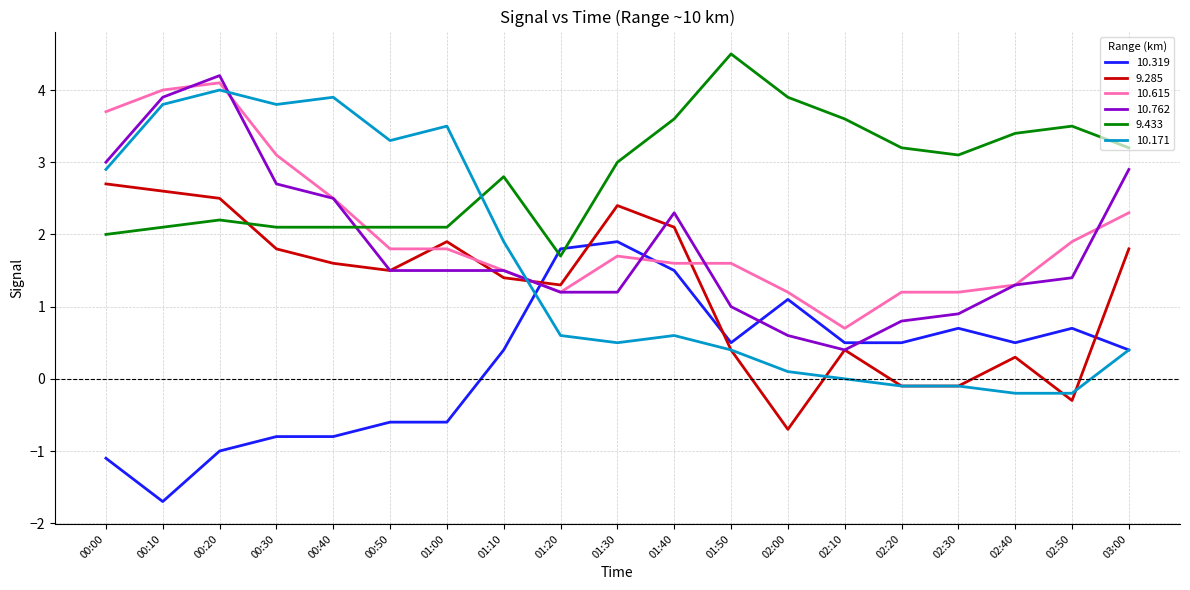

Reading right to left, extract all data points from this chart.

10.319: 03:00=0.4	02:50=0.7	02:40=0.5	02:30=0.7	02:20=0.5	02:10=0.5	02:00=1.1	01:50=0.5	01:40=1.5	01:30=1.9	01:20=1.8	01:10=0.4	01:00=-0.6	00:50=-0.6	00:40=-0.8	00:30=-0.8	00:20=-1.0	00:10=-1.7	00:00=-1.1
9.285: 03:00=1.8	02:50=-0.3	02:40=0.3	02:30=-0.1	02:20=-0.1	02:10=0.4	02:00=-0.7	01:50=0.4	01:40=2.1	01:30=2.4	01:20=1.3	01:10=1.4	01:00=1.9	00:50=1.5	00:40=1.6	00:30=1.8	00:20=2.5	00:10=2.6	00:00=2.7
10.615: 03:00=2.3	02:50=1.9	02:40=1.3	02:30=1.2	02:20=1.2	02:10=0.7	02:00=1.2	01:50=1.6	01:40=1.6	01:30=1.7	01:20=1.2	01:10=1.5	01:00=1.8	00:50=1.8	00:40=2.5	00:30=3.1	00:20=4.1	00:10=4.0	00:00=3.7
10.762: 03:00=2.9	02:50=1.4	02:40=1.3	02:30=0.9	02:20=0.8	02:10=0.4	02:00=0.6	01:50=1.0	01:40=2.3	01:30=1.2	01:20=1.2	01:10=1.5	01:00=1.5	00:50=1.5	00:40=2.5	00:30=2.7	00:20=4.2	00:10=3.9	00:00=3.0
9.433: 03:00=3.2	02:50=3.5	02:40=3.4	02:30=3.1	02:20=3.2	02:10=3.6	02:00=3.9	01:50=4.5	01:40=3.6	01:30=3.0	01:20=1.7	01:10=2.8	01:00=2.1	00:50=2.1	00:40=2.1	00:30=2.1	00:20=2.2	00:10=2.1	00:00=2.0
10.171: 03:00=0.4	02:50=-0.2	02:40=-0.2	02:30=-0.1	02:20=-0.1	02:10=0.0	02:00=0.1	01:50=0.4	01:40=0.6	01:30=0.5	01:20=0.6	01:10=1.9	01:00=3.5	00:50=3.3	00:40=3.9	00:30=3.8	00:20=4.0	00:10=3.8	00:00=2.9